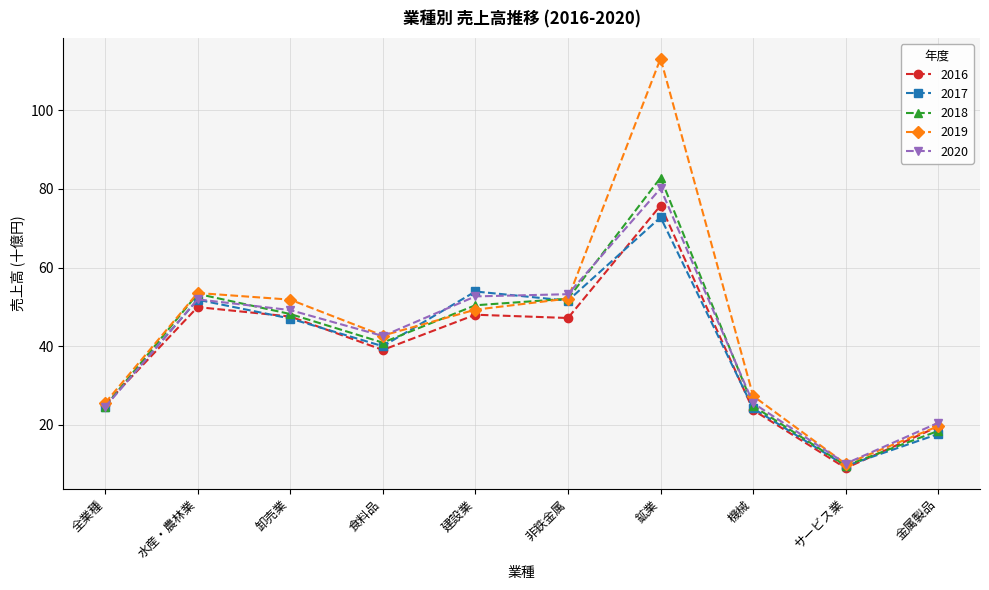

What is the label of the 10th point from the left?

金属製品